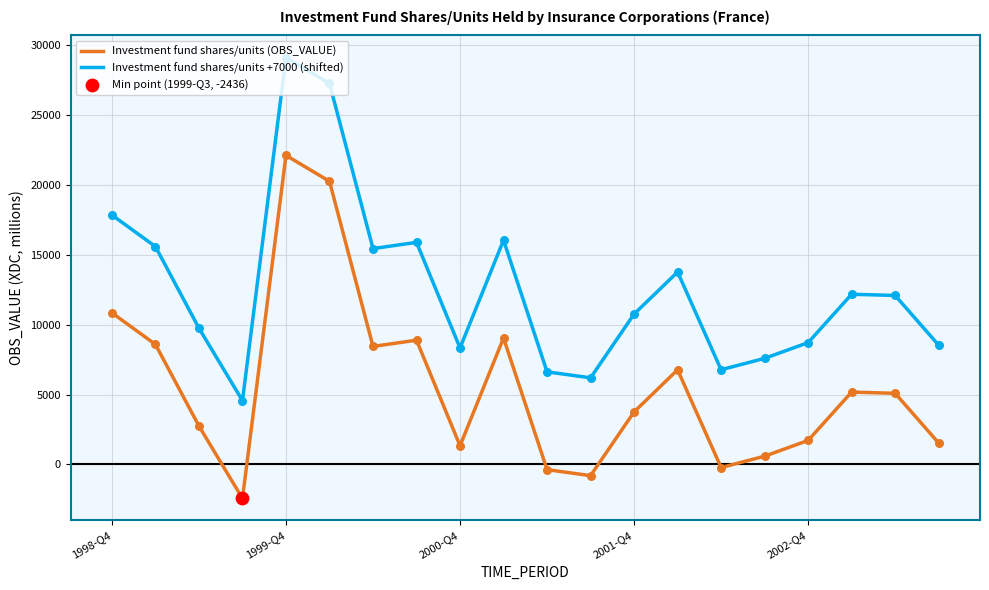

Which series has the largest total across all categories?

Investment fund shares/units +7000 (shifted)